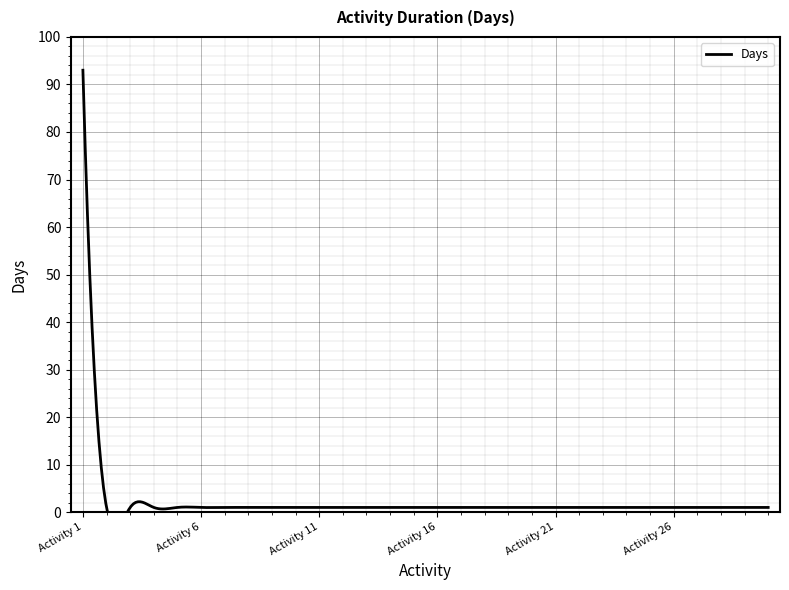

Count the number of categories in the chart.

30